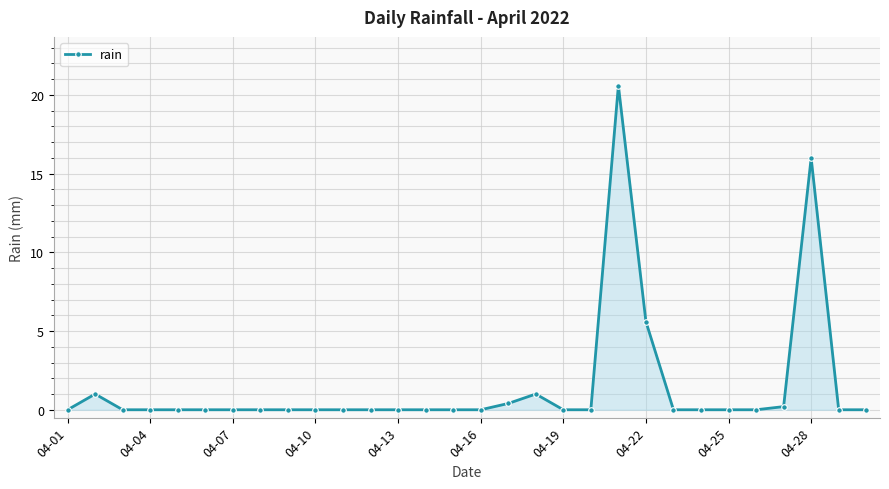

What is the sum of all values?

44.8